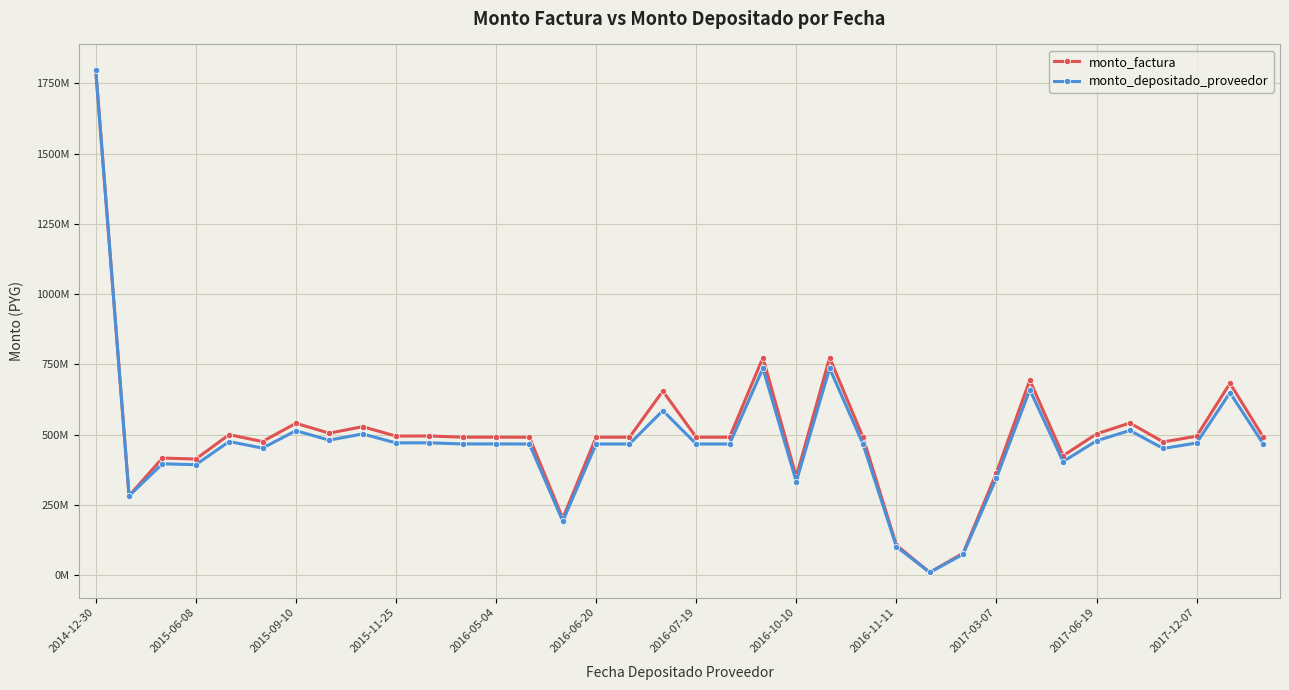

What are all the series names shown in the legend?

monto_factura, monto_depositado_proveedor